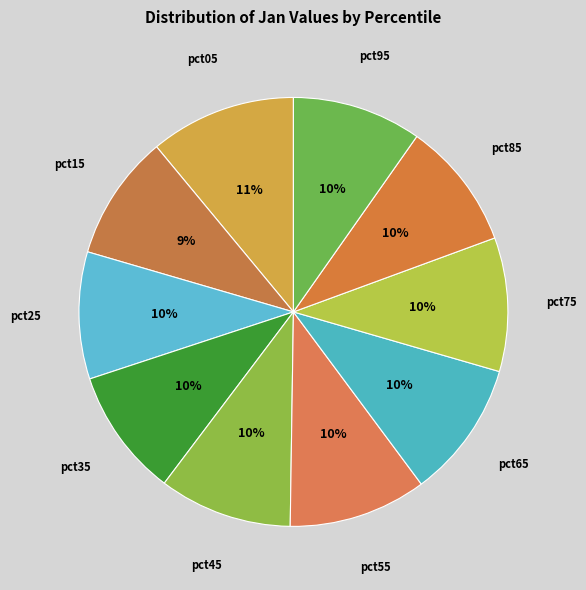

Which slice is the largest?

pct05